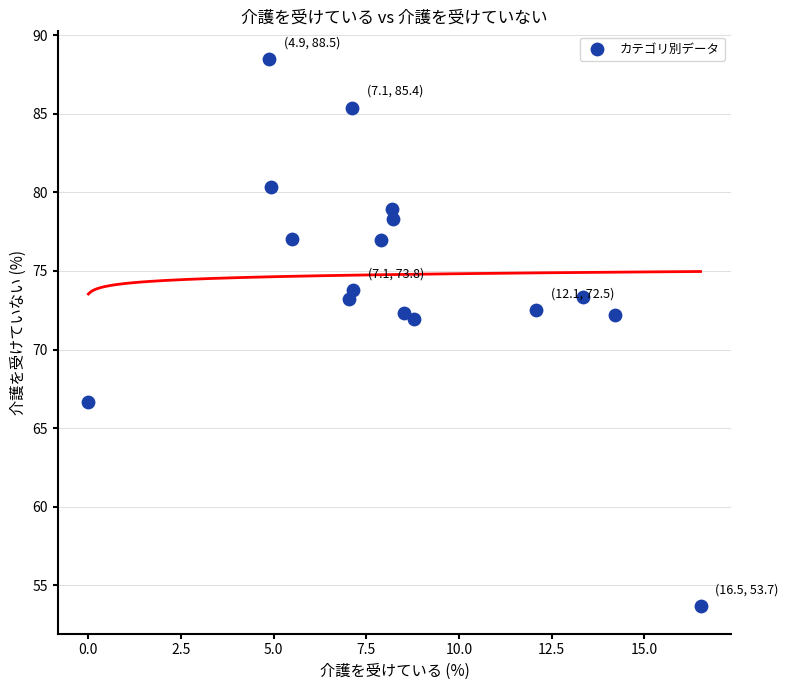

What is the range of Y values (max minus min)?

34.8